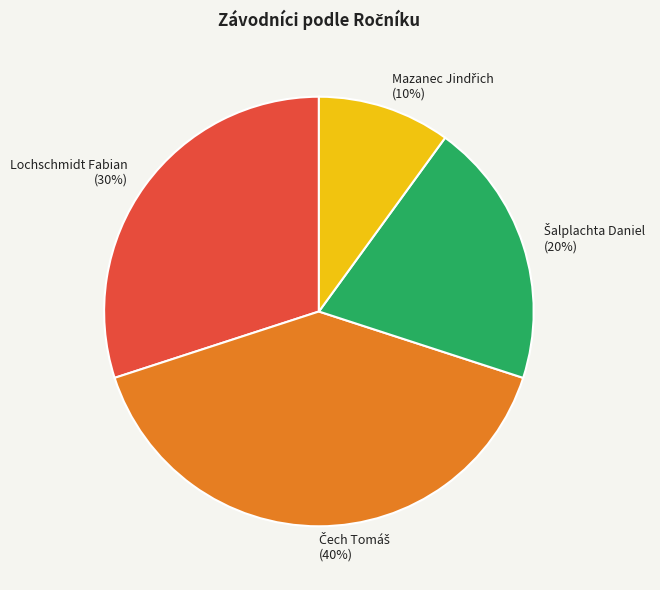

What percentage is the Lochschmidt Fabian slice, to the nearest percent?

30%